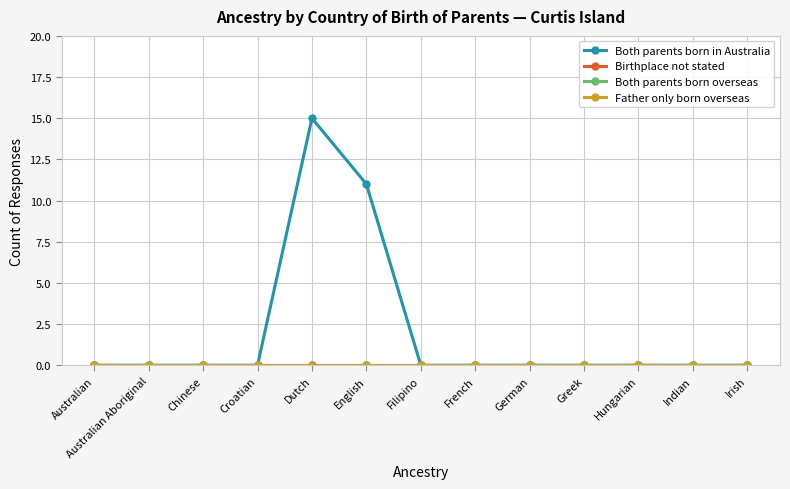

Is this an area chart (filled region under the line)?

No